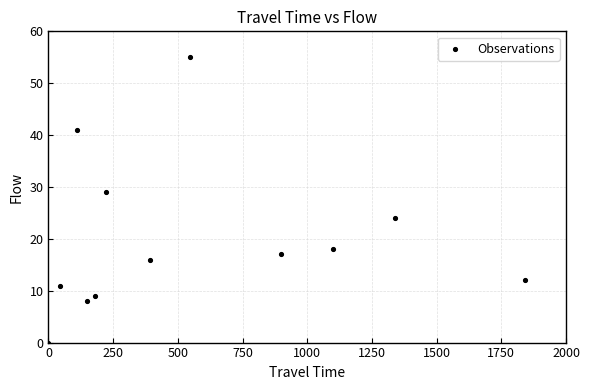

What Y value in the scatter plot is closest to 27?

29